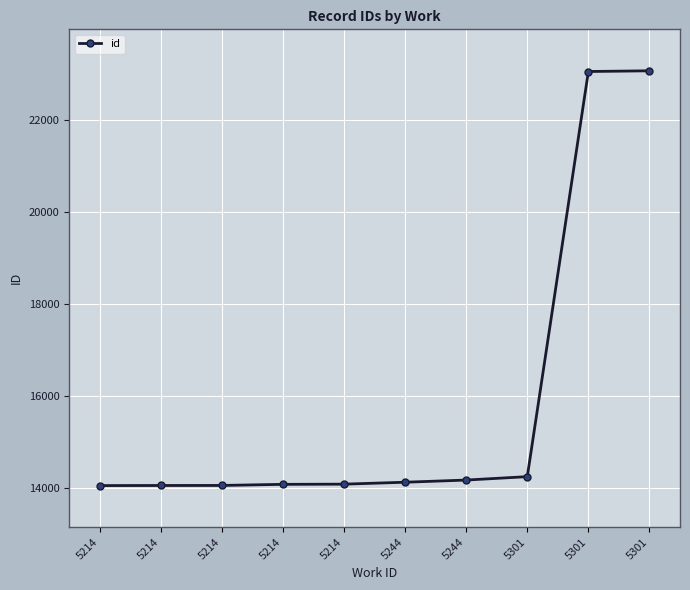

What is the approximate value at 5214, to the nearest 100?

14100